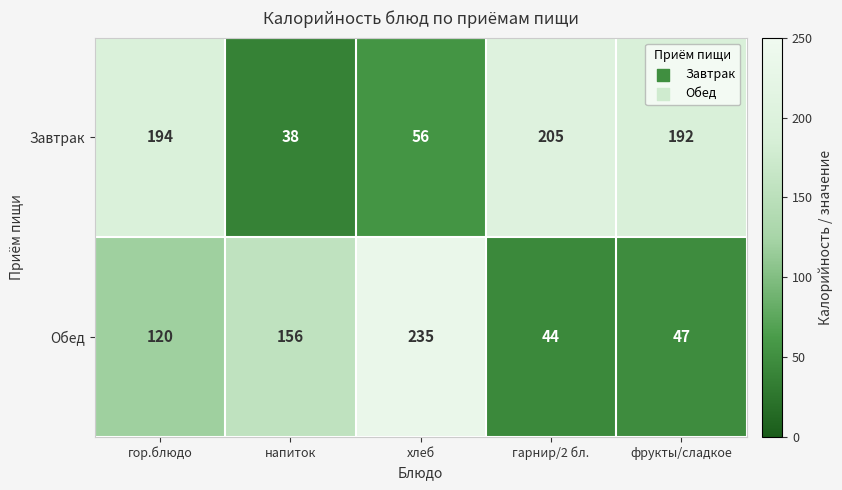

What is the greatest value displayed?

235